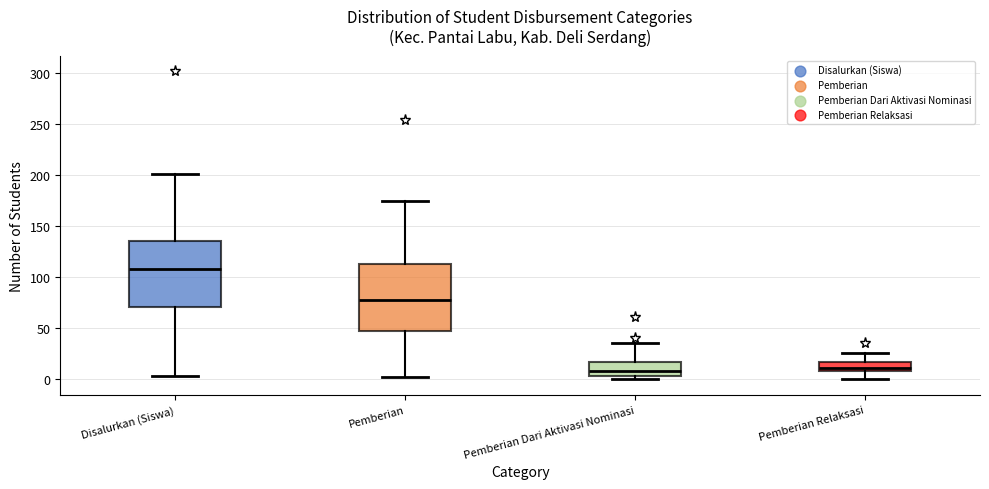

Which box's median line is the highest?

Disalurkan (Siswa)